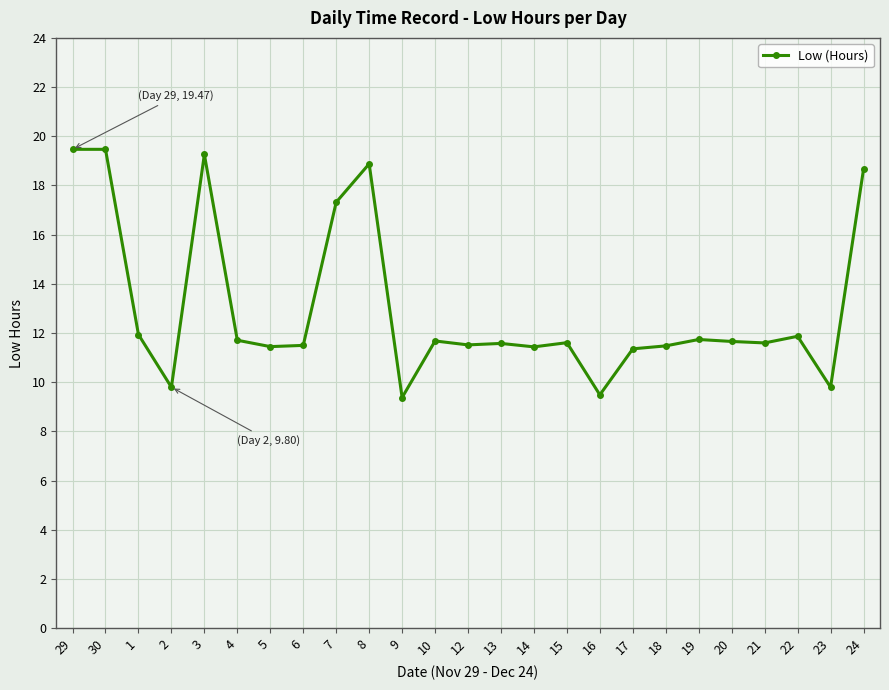

Does the chart have visible grid lines?

Yes